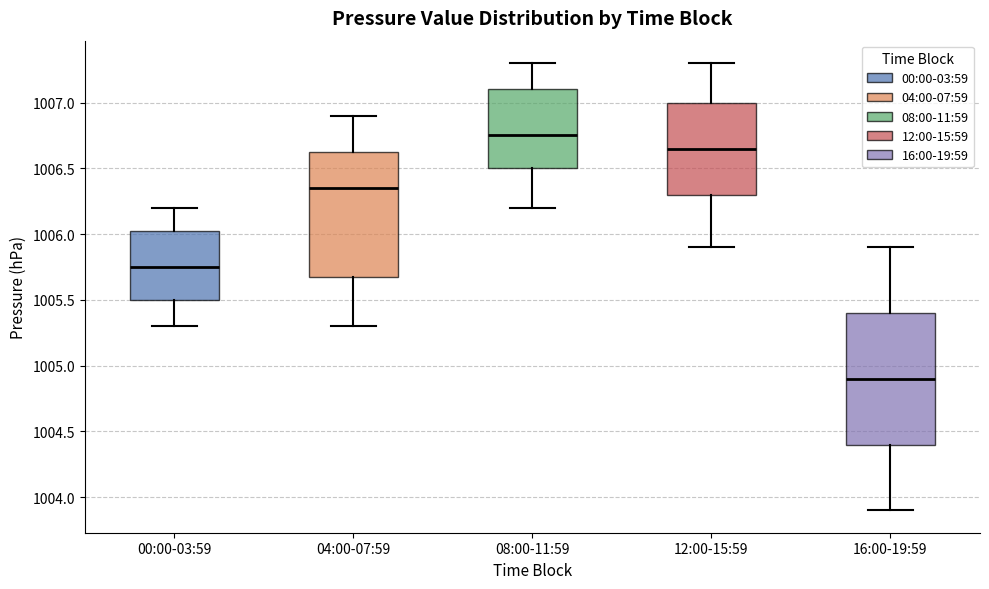

Where does the lower whisker of the box for 00:00-03:59 end on the y-axis? The values are not printed on the chart, so give them approximately, as read against the axis.

1005.30